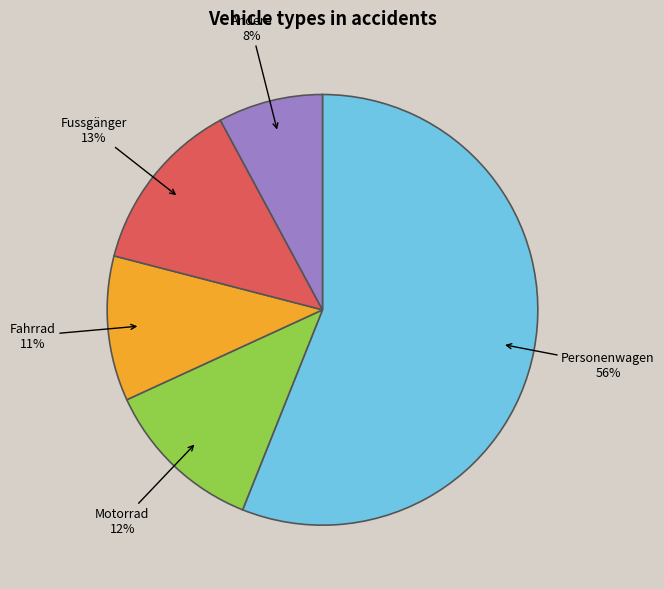

Is the sum of Andere and Personenwagen greater than half?

Yes